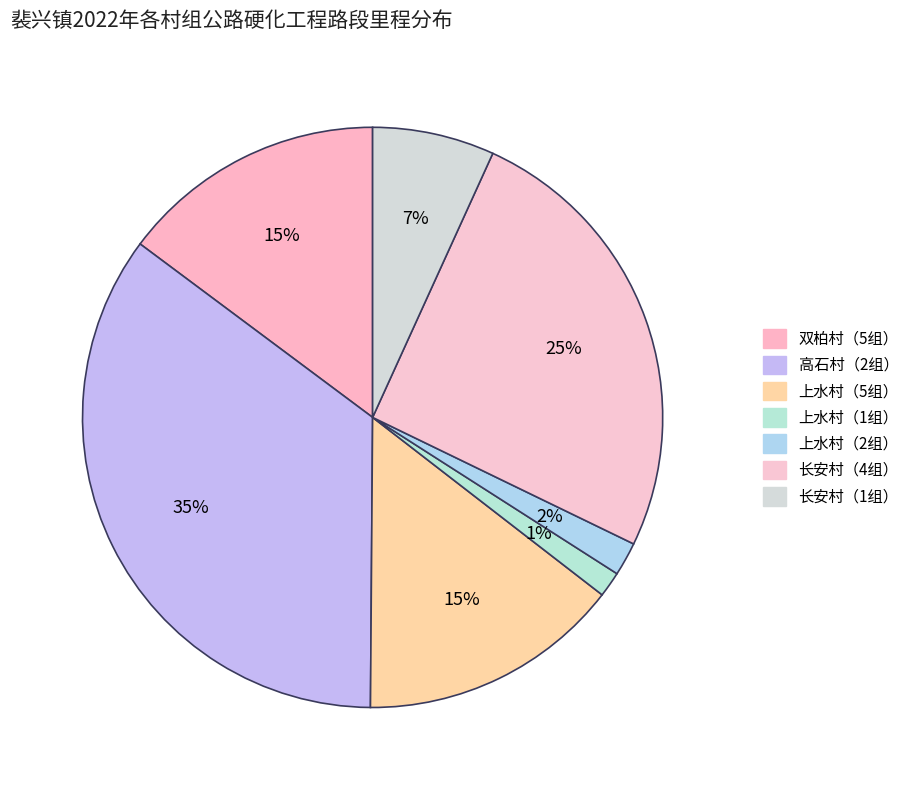

Count the number of slices in the pie.

7